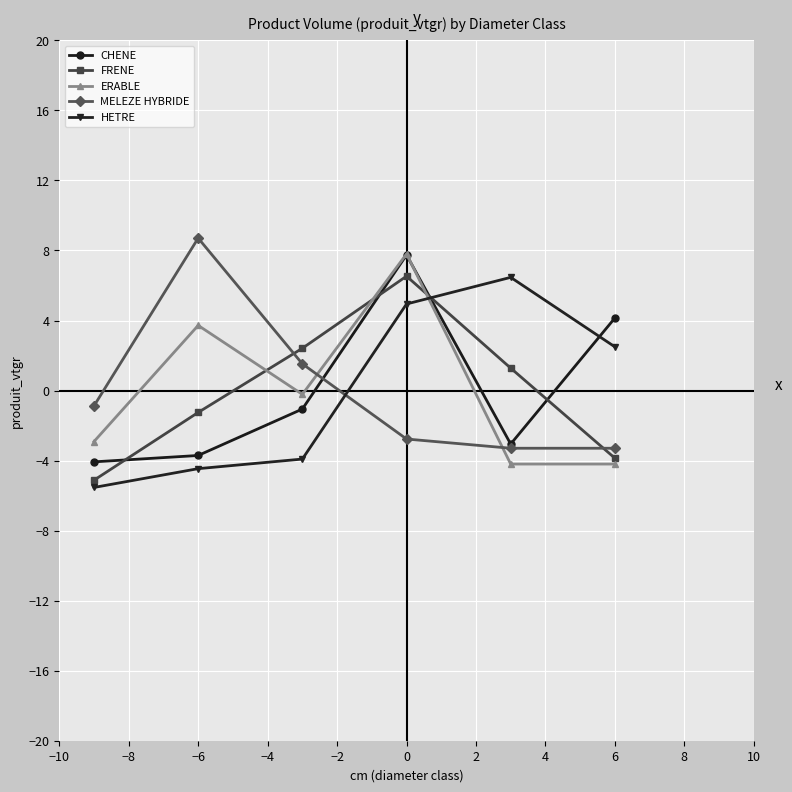

In FRENE, how many points are higher than both neighbors (excluding endpoints)?

1